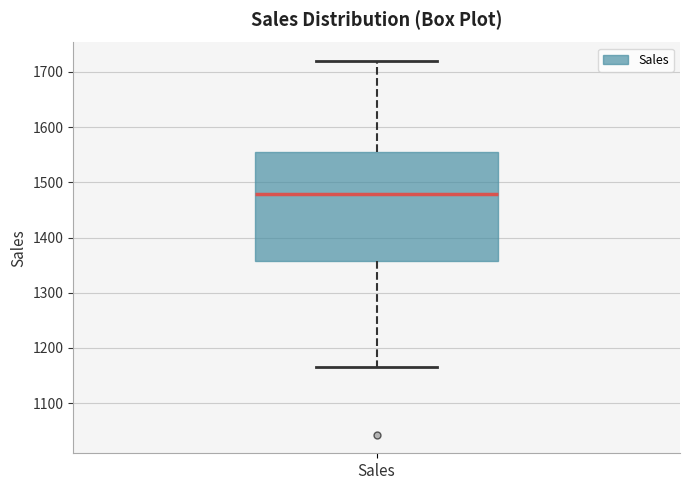

Where is the upper edge of the box for Sales on the y-axis? The values are not printed on the chart, so give them approximately, as read against the axis.

1560